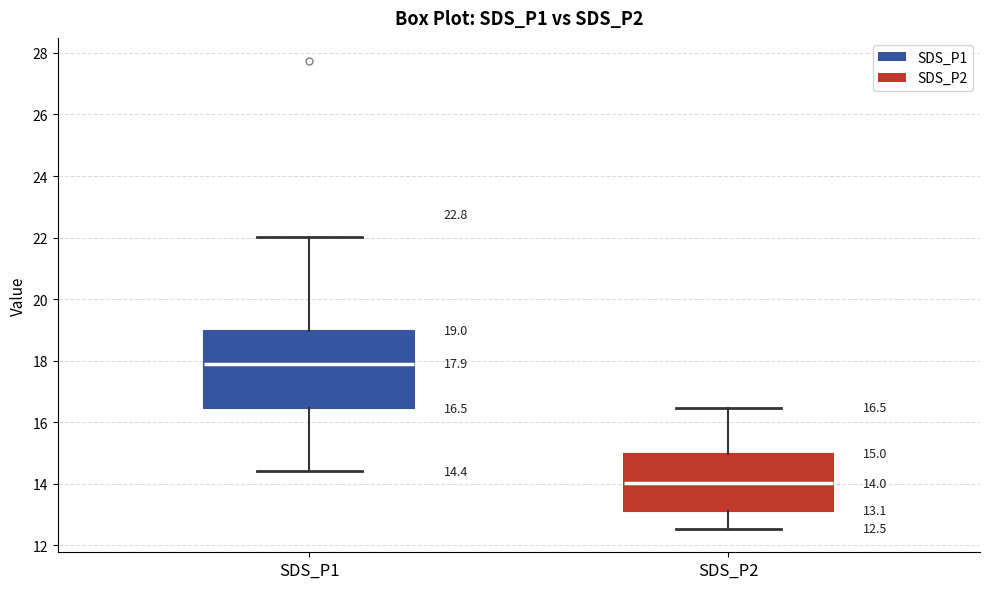

Which box's median line is the highest?

SDS_P1